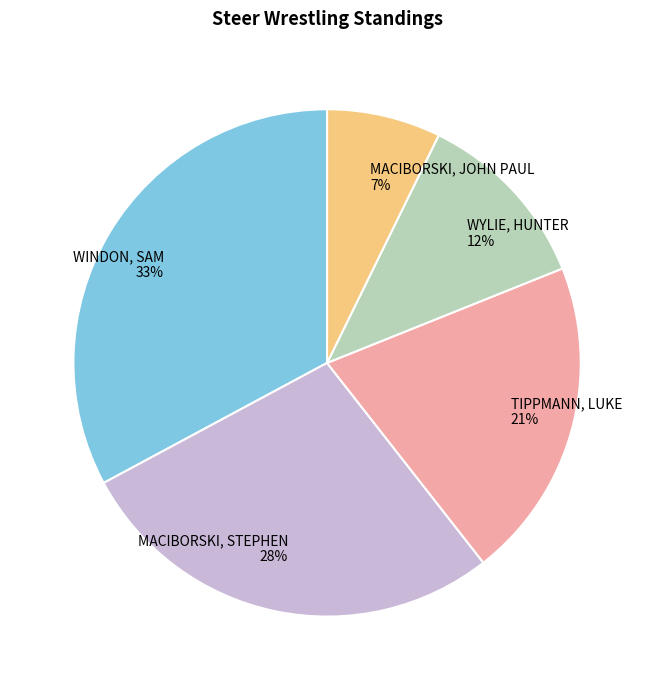

Do TIPPMANN, LUKE and WINDON, SAM together represent more than half of the pie?

Yes